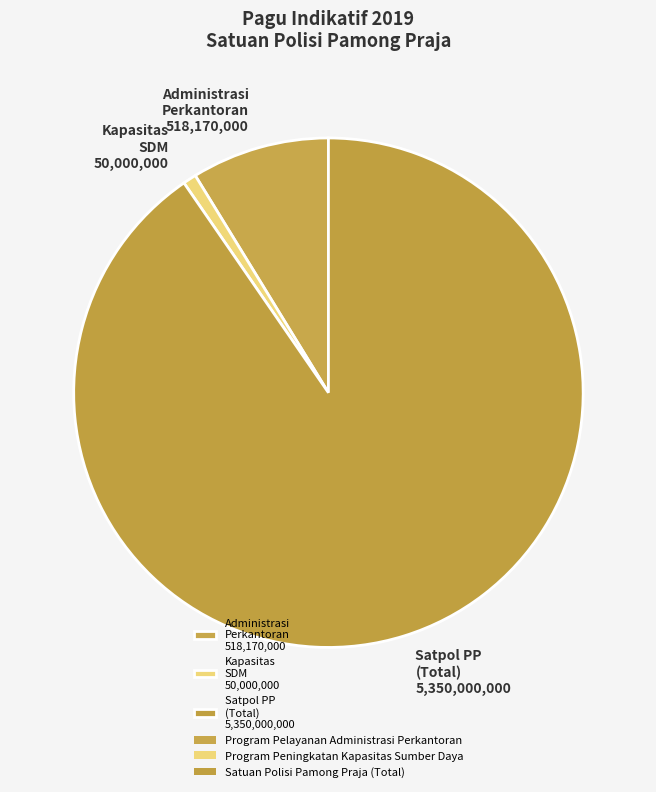

The Satpol PP (Total) 5,350,000,000 slice represents 99% of the pie. True or false?

False